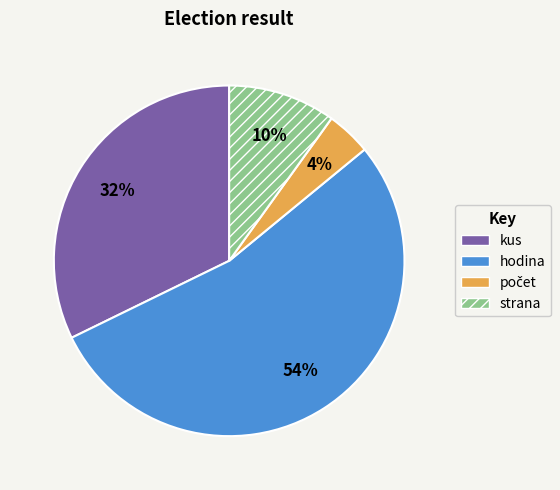

Is it true that hodina is 54% of the pie?

True